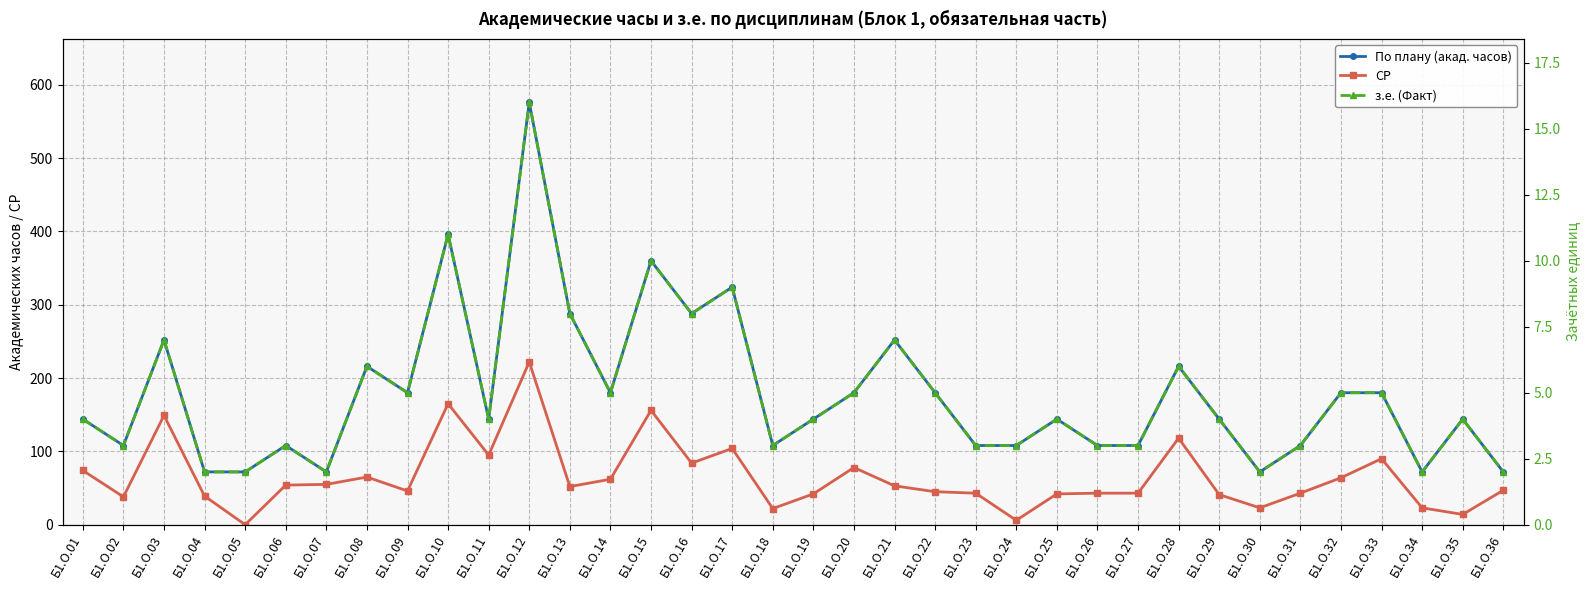

What is the difference between the maximum and minimum values in the По плану (акад. часов) series?

504